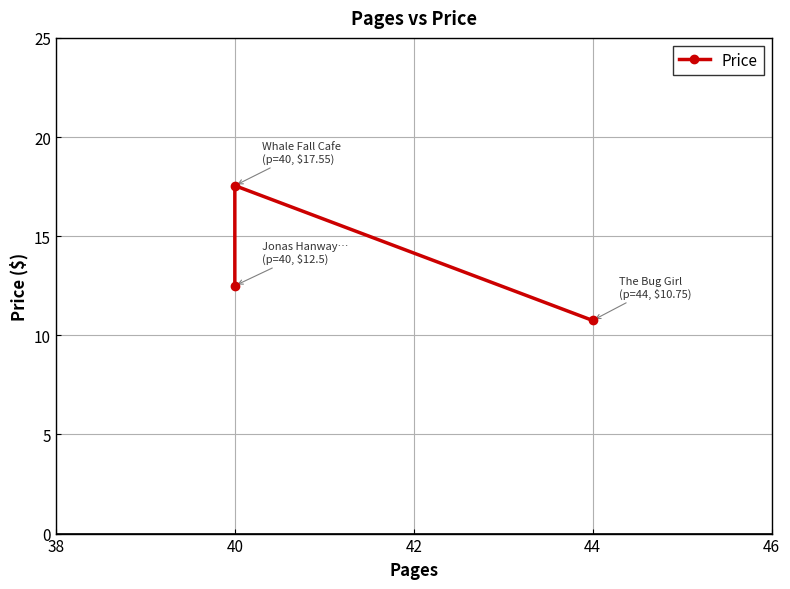

How many lines are shown in the chart?

1